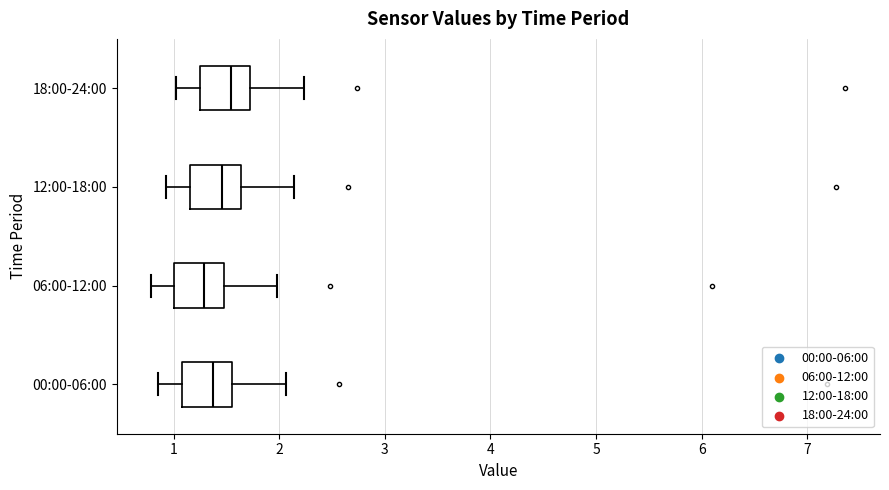

Reading bottom to top, read every box against the x-axis: the position of its median line, the range the box covers, and the ends of its whiskers. The values are not printed on the chart, so give them approximately, as read against the axis.

00:00-06:00: median 1.4, box 1.1 to 1.6, whiskers 0.9 to 2.1
06:00-12:00: median 1.3, box 1.0 to 1.5, whiskers 0.8 to 2.0
12:00-18:00: median 1.5, box 1.2 to 1.6, whiskers 0.9 to 2.1
18:00-24:00: median 1.5, box 1.2 to 1.7, whiskers 1.0 to 2.2